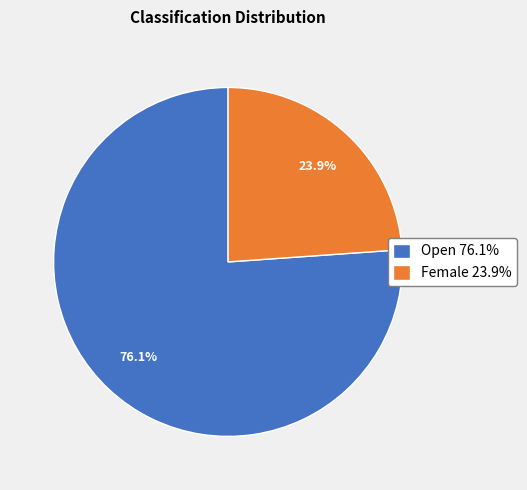

Does any single category account for the majority?

Yes